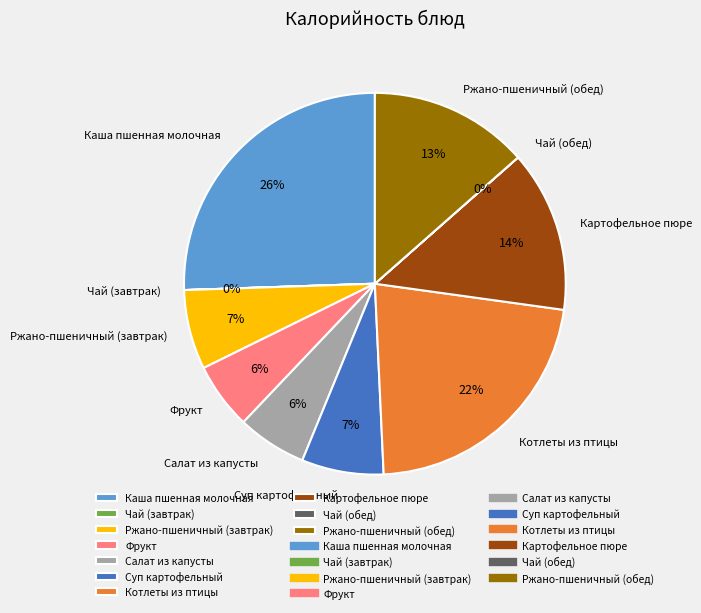

Do Ржано-пшеничный (завтрак) and Фрукт together represent more than half of the pie?

No